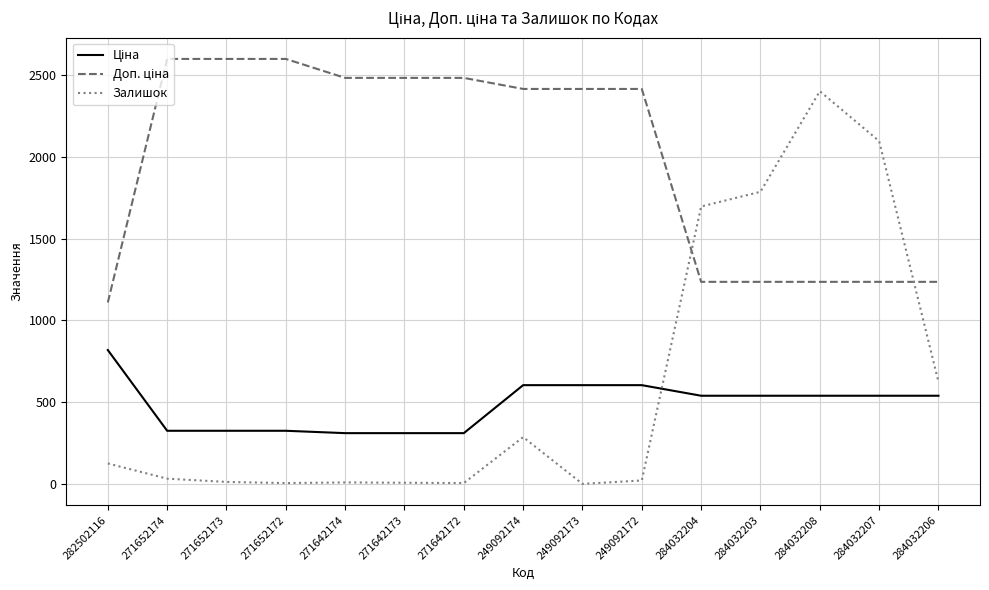

At how many categories does at least one series exceed 2050?

11